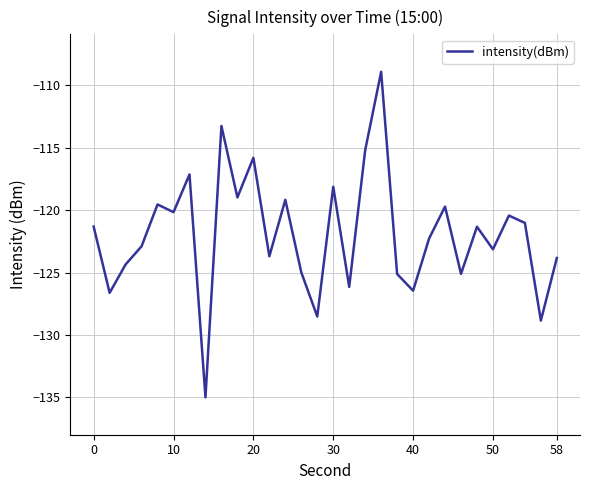

What is the maximum value shown in the chart?

-108.9